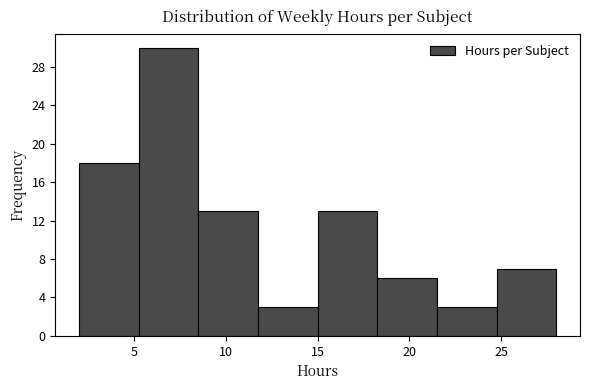

Reading left to right, list every bar in this chart as the range it spans on the x-axis followed by its height. Neither the bar edges nor the heights are printed on the chart, so give them approximately, as read against the axes.

2.00 to 5.25: 18
5.25 to 8.50: 30
8.50 to 11.75: 13
11.75 to 15.00: 3
15.00 to 18.25: 13
18.25 to 21.50: 6
21.50 to 24.75: 3
24.75 to 28.00: 7